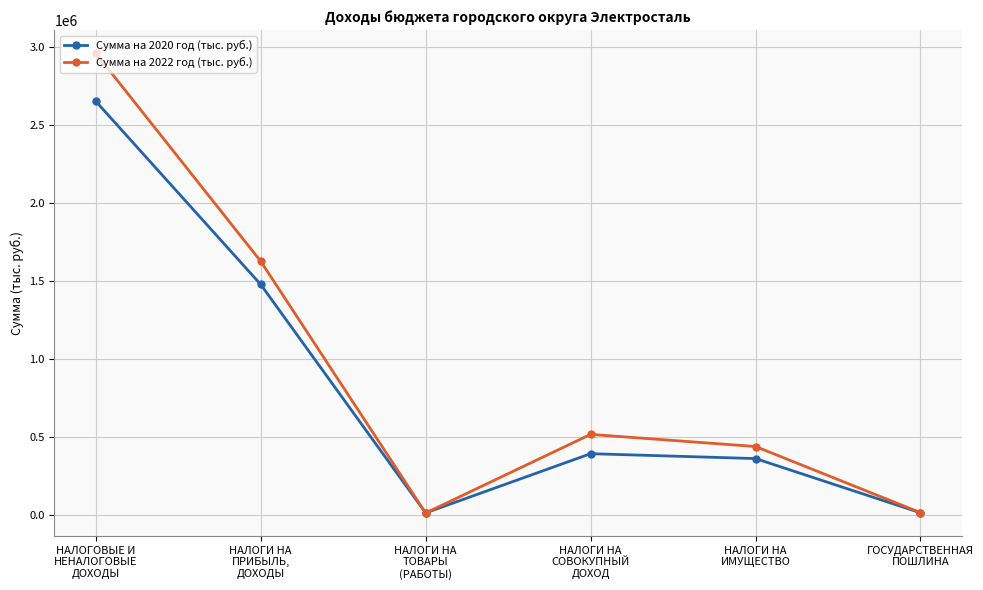

What position from the left is НАЛОГОВЫЕ И
НЕНАЛОГОВЫЕ
ДОХОДЫ?

1